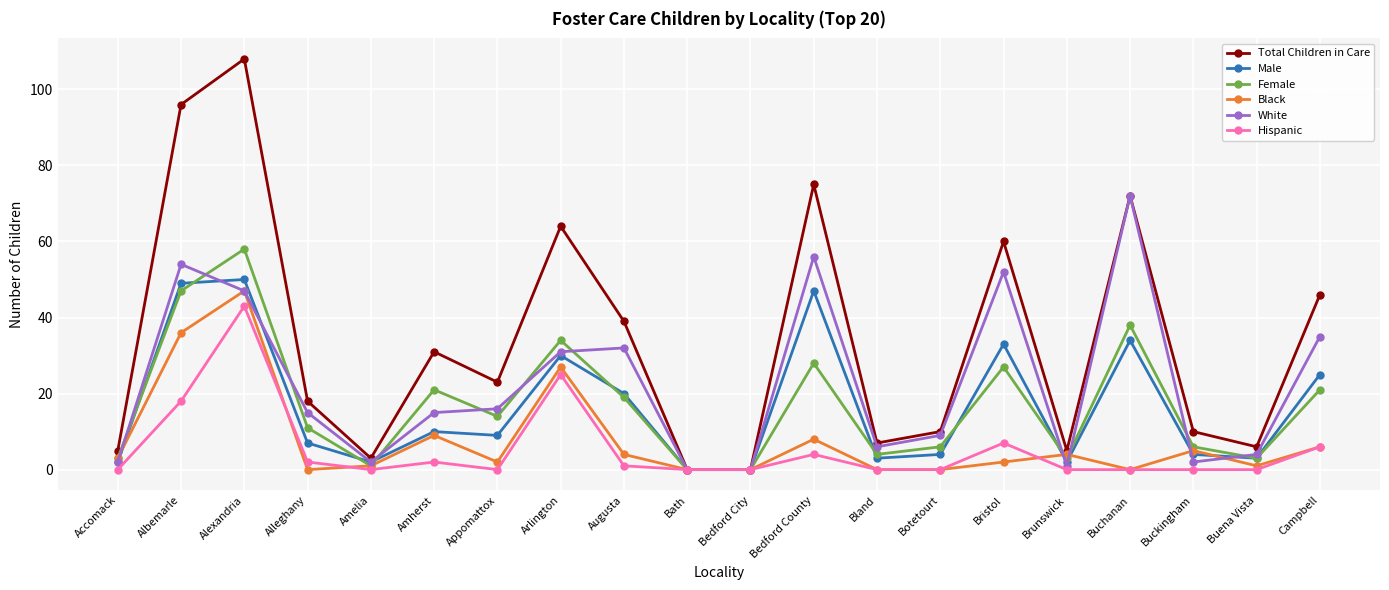

What is the difference between the maximum and minimum values in the Black series?

47